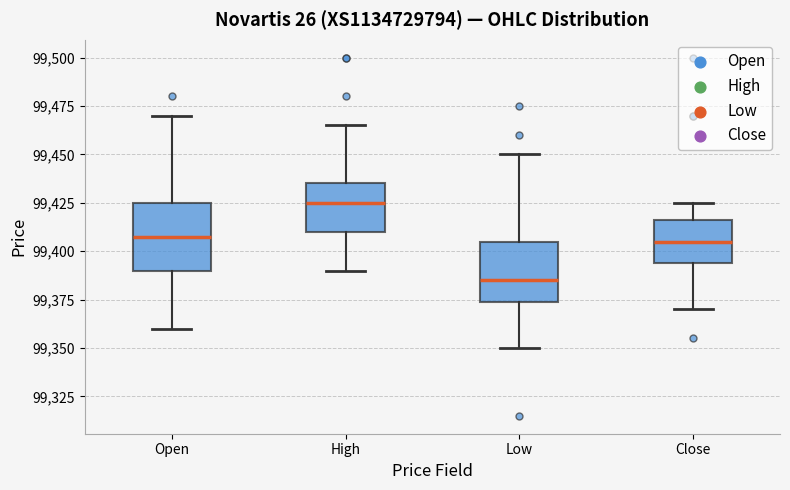

Reading left to right, read every box against the y-axis: the position of its median line, the range the box covers, and the ends of its whiskers. The values are not printed on the chart, so give them approximately, as read against the axis.

Open: median 99410, box 99390 to 99425, whiskers 99360 to 99470
High: median 99425, box 99410 to 99435, whiskers 99390 to 99465
Low: median 99385, box 99375 to 99405, whiskers 99350 to 99450
Close: median 99405, box 99395 to 99415, whiskers 99370 to 99425